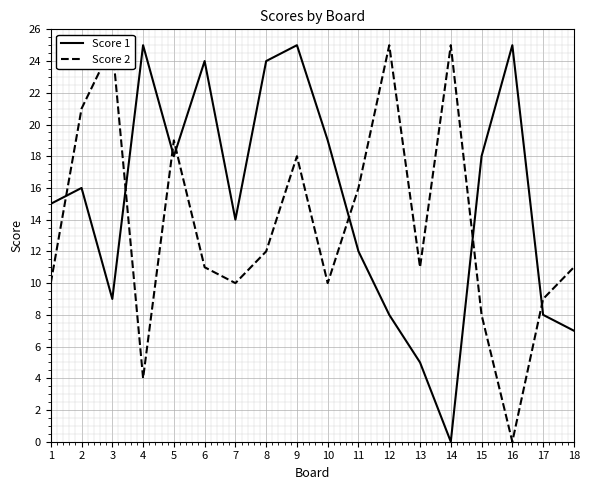

Which category has the lowest value in the Score 2 series?

16